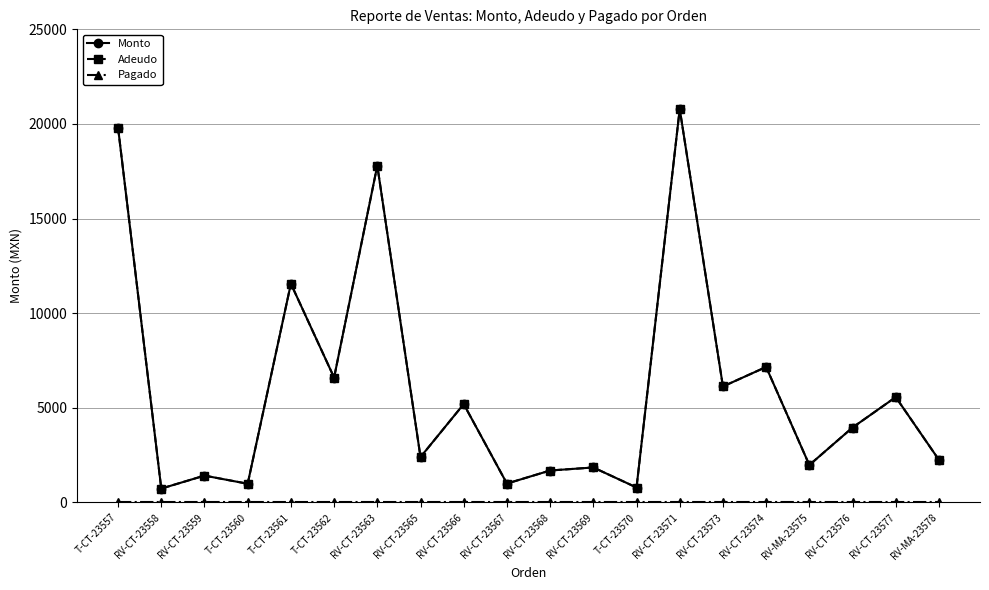

What position from the left is RV-CT-23566?

9